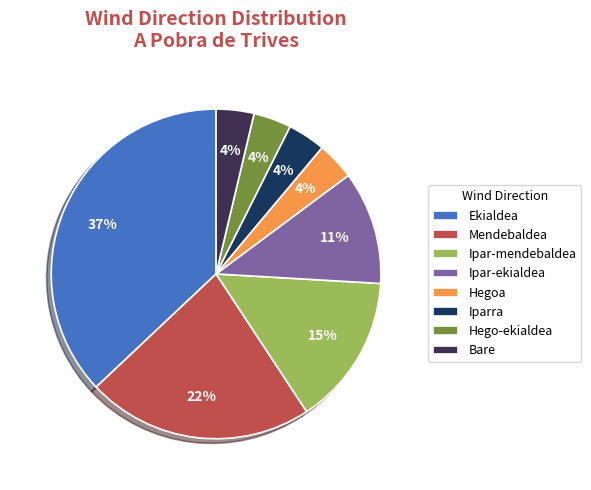

Between Hegoa and Mendebaldea, which is larger?

Mendebaldea